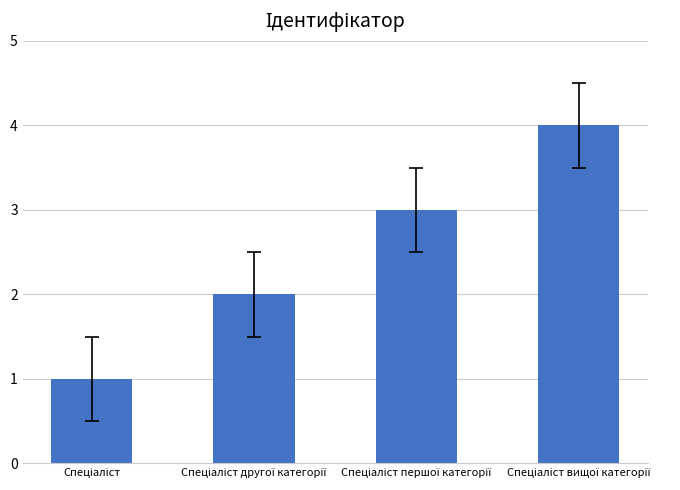

What is the sum of all values?

10